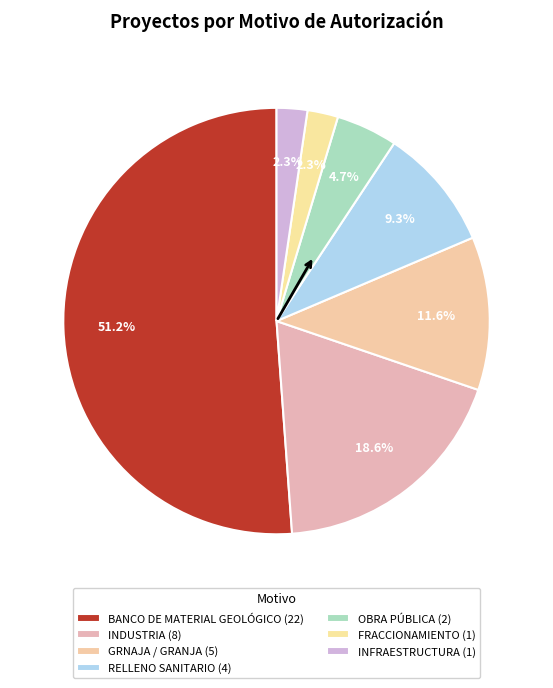

What is the change in value from INDUSTRIA to GRNAJA / GRANJA?

-3